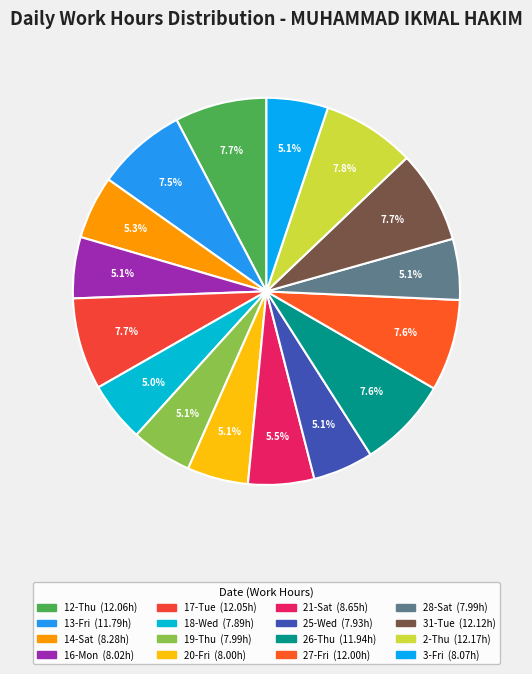

How many segments does this pie chart have?

16